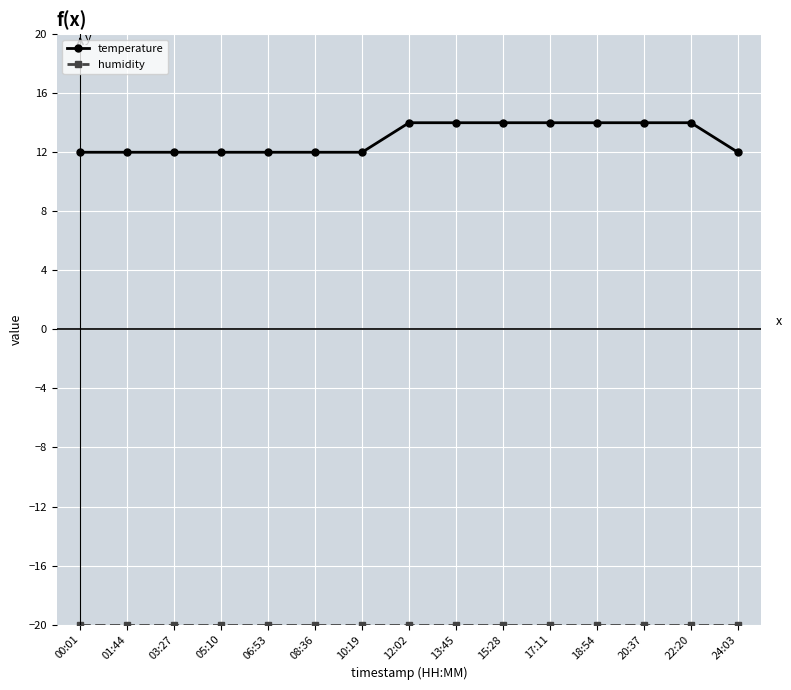

What is the minimum value for temperature?

12.0